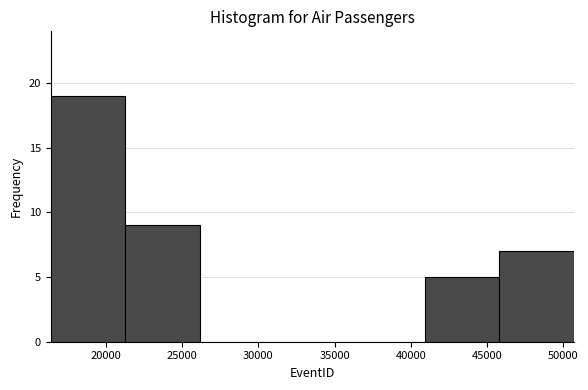

Reading left to right, list every bar in this chart as the range it spans on the x-axis followed by its height. Neither the bar edges nor the heights are printed on the chart, so give them approximately, as read against the axes.

16500 to 21500: 19
21500 to 26000: 9
26000 to 31000: 0
31000 to 36000: 0
36000 to 41000: 0
41000 to 46000: 5
46000 to 50500: 7